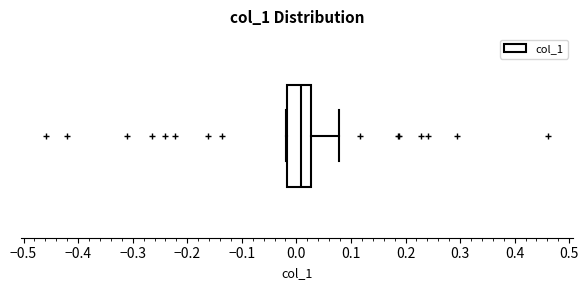

Read this box plot against the x-axis: the position of the median line, the range covered by the box, and the ends of both whiskers. The values are not printed on the chart, so give them approximately, as read against the axis.

median 0.01, box -0.02 to 0.03, whiskers -0.02 (just left of the box's left edge) to 0.08